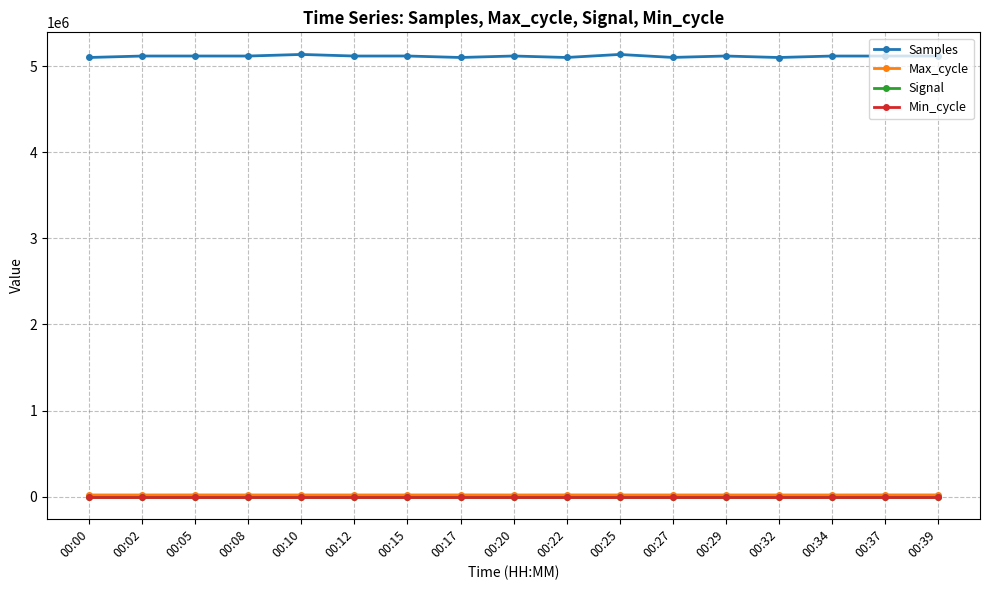

True or false: Samples and Signal cross at least once.

False